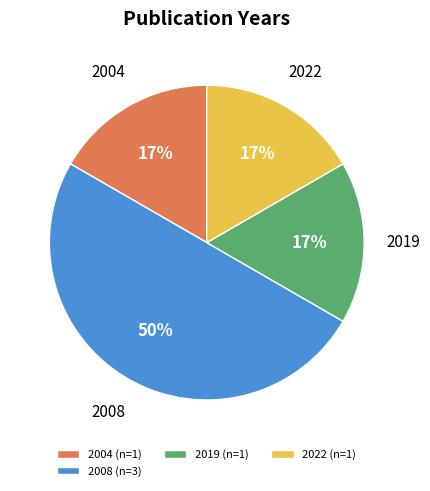

To the nearest percent, what portion does 2004 (n=1) represent?

17%